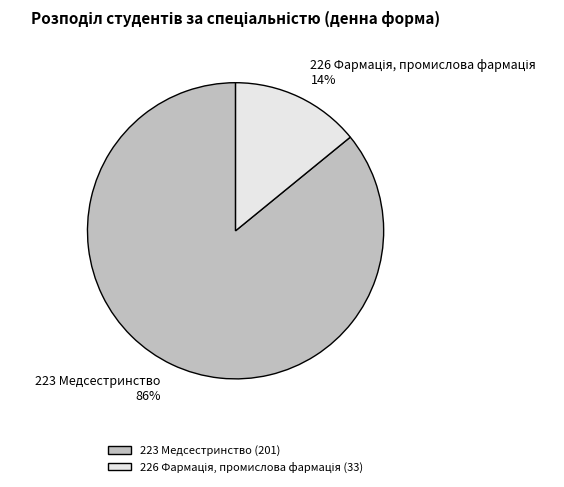

Which slice represents more than half of the pie?

223 Медсестринство